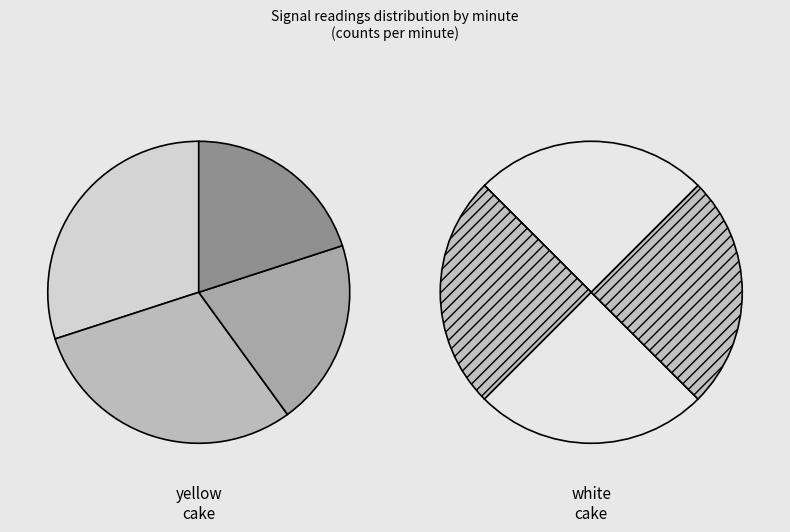

Combined, do 1 and 3 account for over 50%?

No